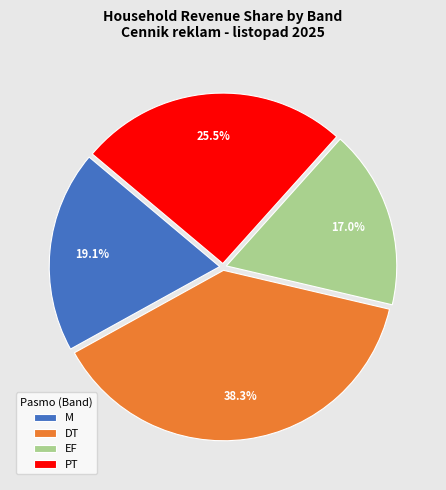

What portion of the pie excludes EF?

83.0%